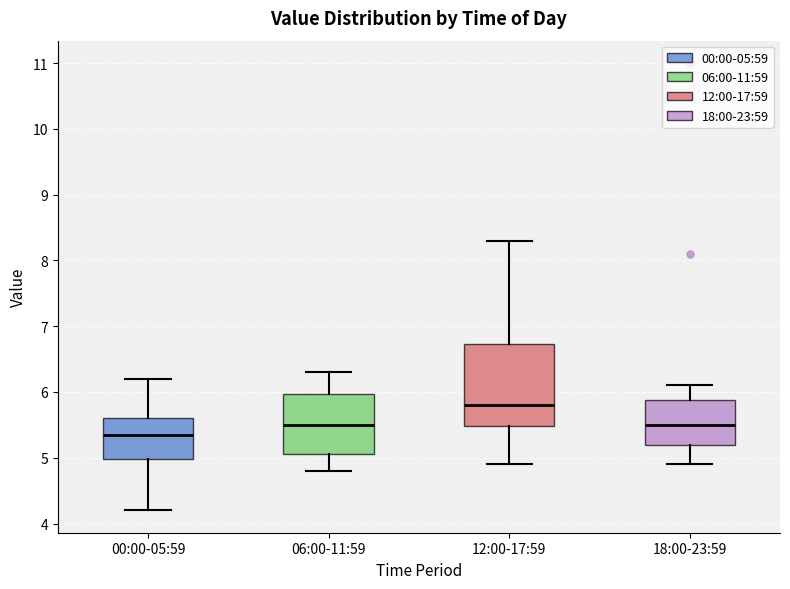

Reading left to right, read every box against the y-axis: the position of its median line, the range the box covers, and the ends of its whiskers. The values are not printed on the chart, so give them approximately, as read against the axis.

00:00-05:59: median 5.4, box 5.0 to 5.6, whiskers 4.2 to 6.2
06:00-11:59: median 5.5, box 5.1 to 6.0, whiskers 4.8 to 6.3
12:00-17:59: median 5.8, box 5.5 to 6.7, whiskers 4.9 to 8.3
18:00-23:59: median 5.5, box 5.2 to 5.9, whiskers 4.9 to 6.1